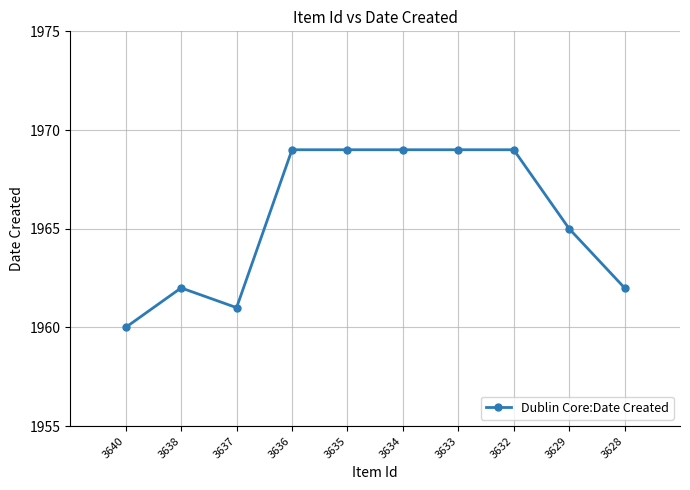

True or false: the data shows 473 at 3633.

False